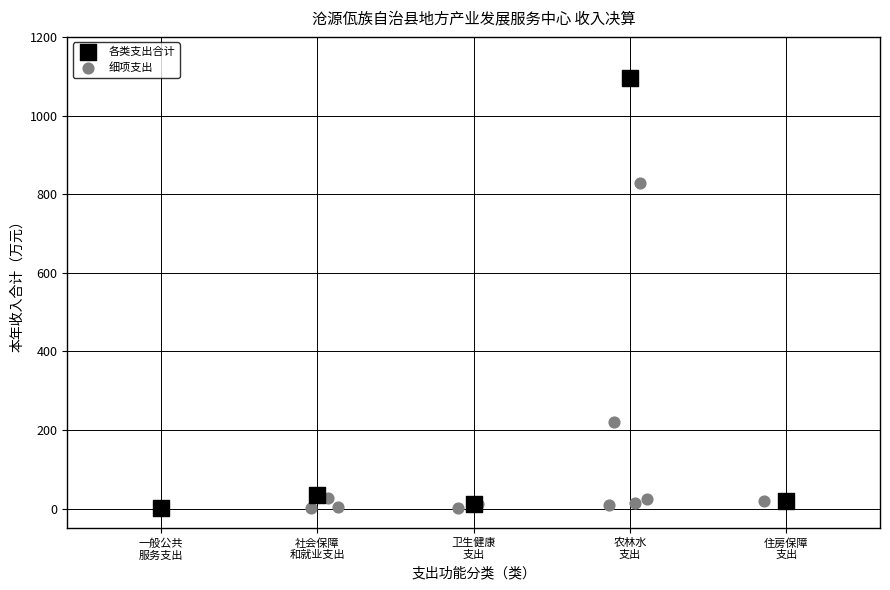

Which series reaches the maximum Y coordinate?

各类支出合计